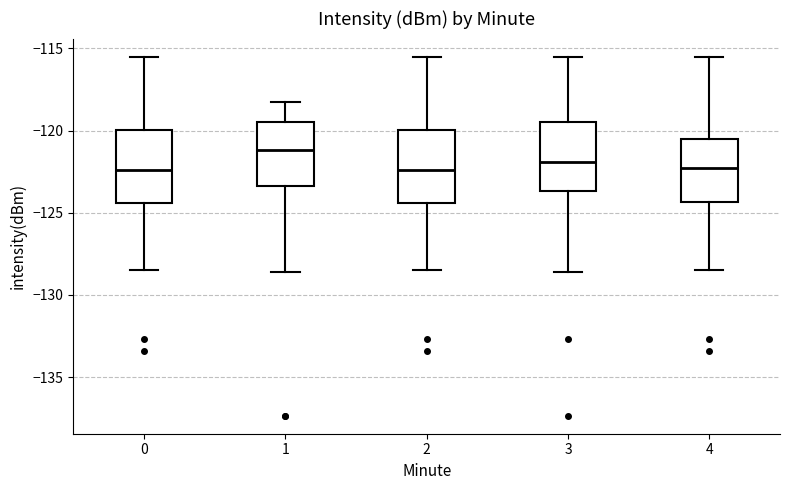

Reading left to right, transcribe this box plot: for each box, give where its median line is, the range the box spans, and where its two whiskers end, as read against the y-axis. The values are not printed on the chart, so give them approximately, as read against the axis.

0: median -122.5, box -124.5 to -120.0, whiskers -128.5 to -115.5
1: median -121.0, box -123.5 to -119.5, whiskers -128.5 to -118.0
2: median -122.5, box -124.5 to -120.0, whiskers -128.5 to -115.5
3: median -122.0, box -123.5 to -119.5, whiskers -128.5 to -115.5
4: median -122.5, box -124.5 to -120.5, whiskers -128.5 to -115.5